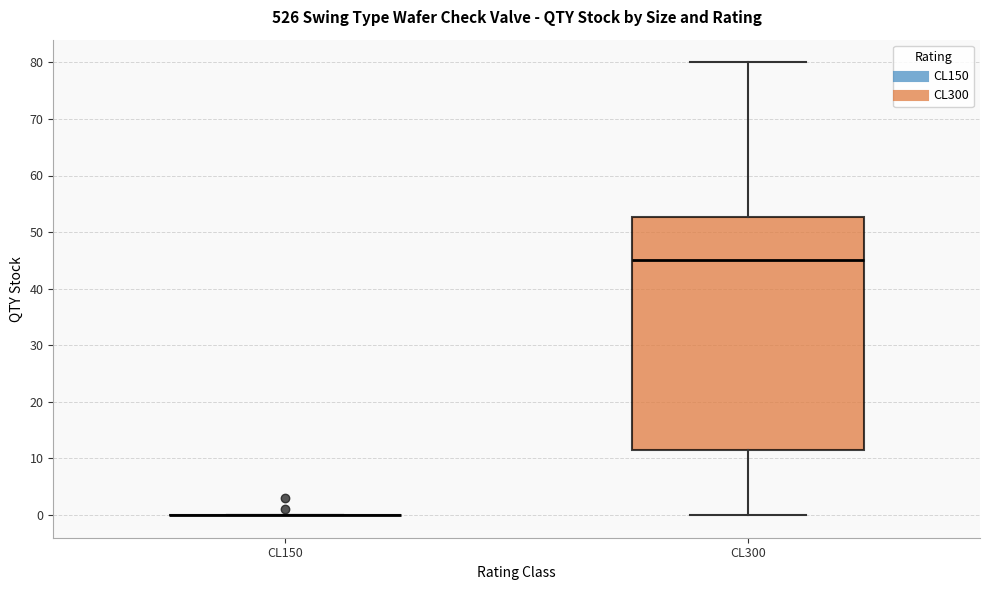

Reading left to right, transcribe this box plot: for each box, give where its median line is, the range the box spans, and where its two whiskers end, as read against the y-axis. The values are not printed on the chart, so give them approximately, as read against the axis.

CL150: box collapsed to a line at 0, whiskers 0 to 0
CL300: median 45, box 12 to 53, whiskers 0 to 80